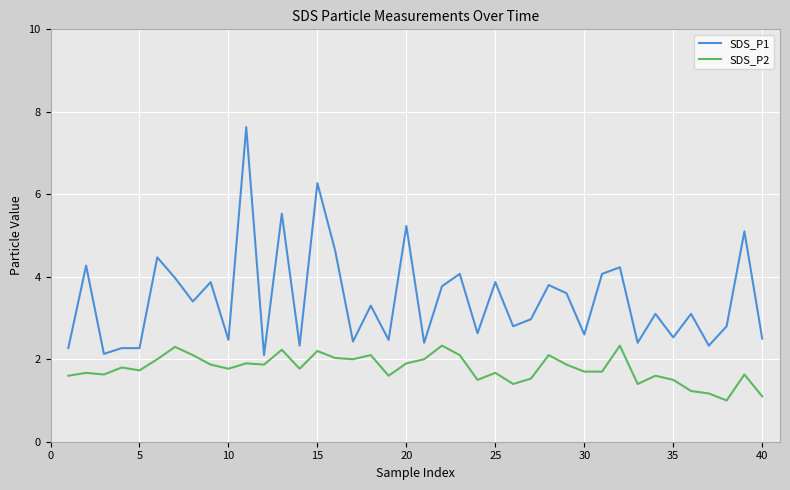

True or false: SDS_P2 and SDS_P1 intersect in this chart.

False